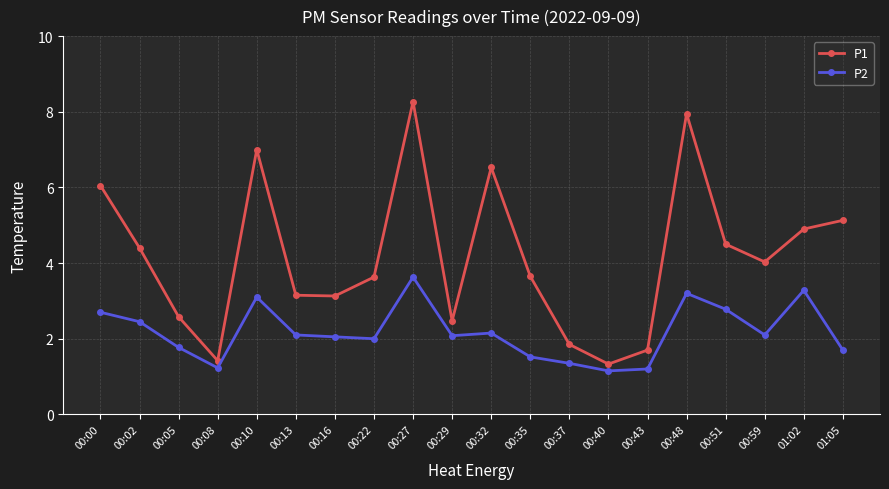

Rank the series at 00:16 from lowest to highest value.

P2, P1